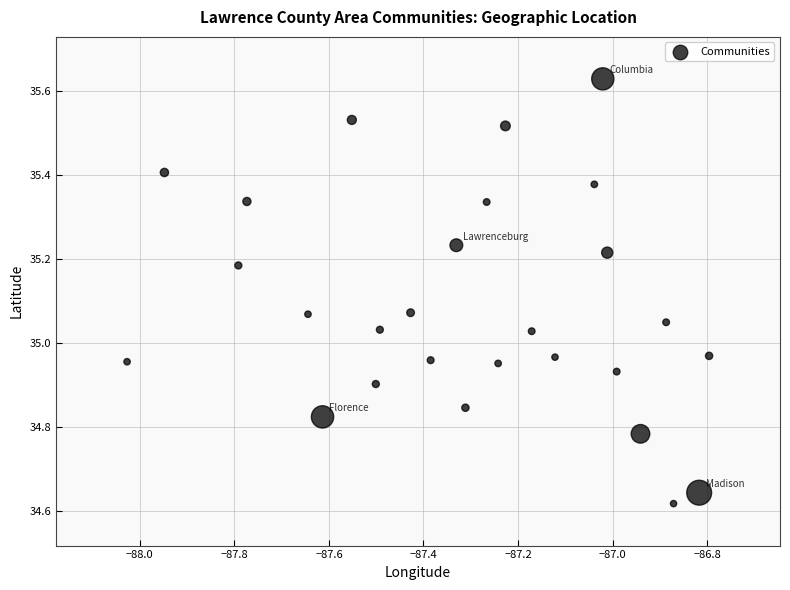

What is the range of X values (max minus min)?

1.2